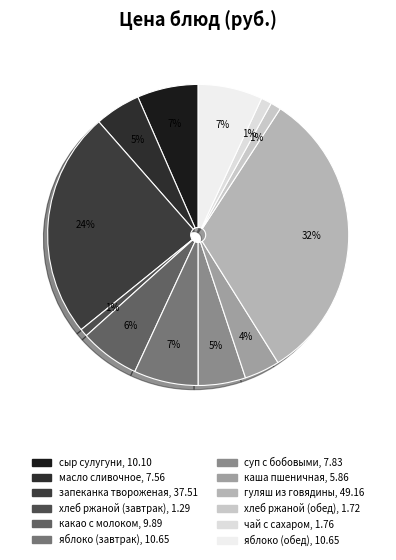

Count the number of slices in the pie.

12